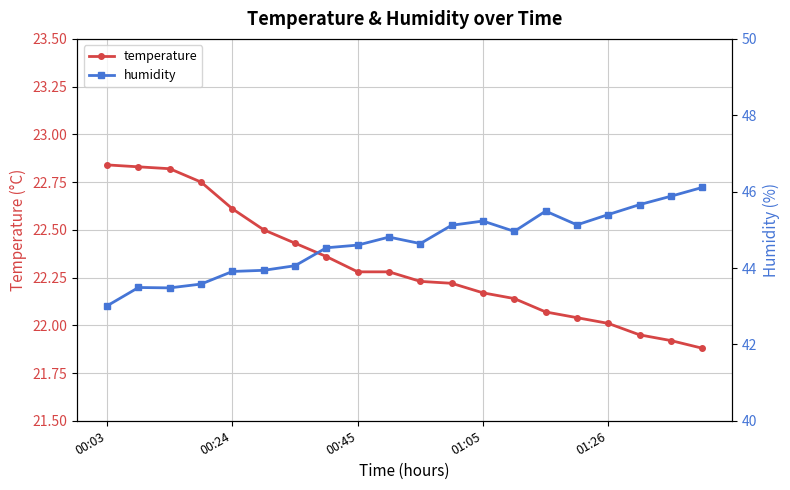

What are all the series names shown in the legend?

temperature, humidity